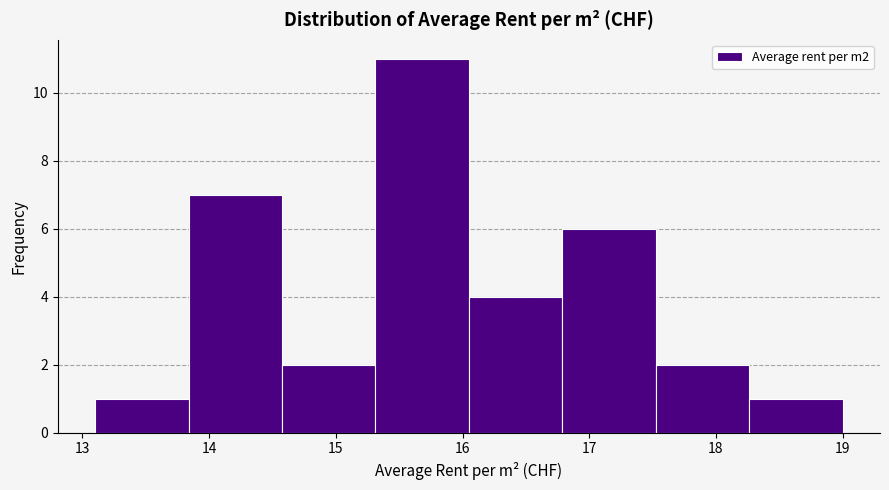

Over which range of the x-axis is the bar tallest?

15.3 to 16.1